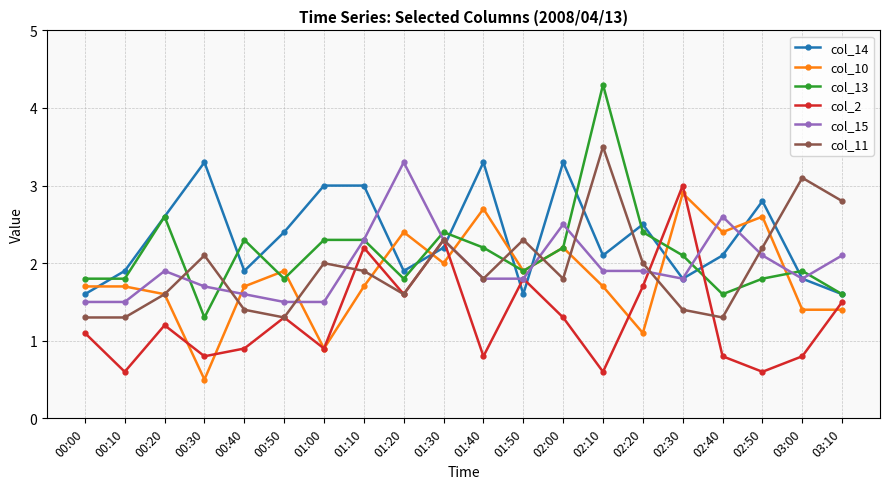

What is the label of the 14th point from the right?

01:00